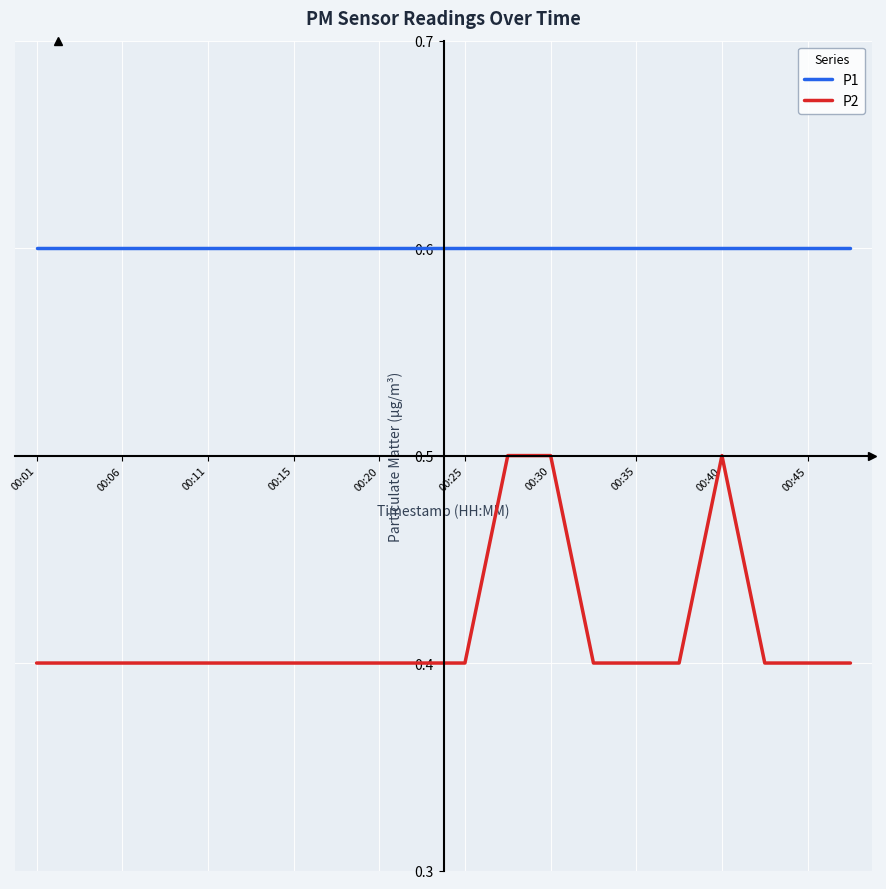

True or false: P1 and P2 cross at least once.

False